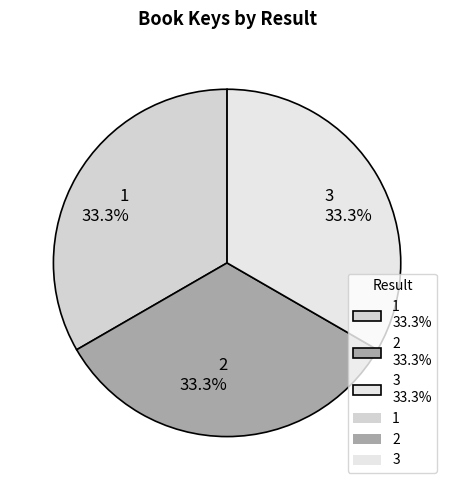

How many segments does this pie chart have?

3